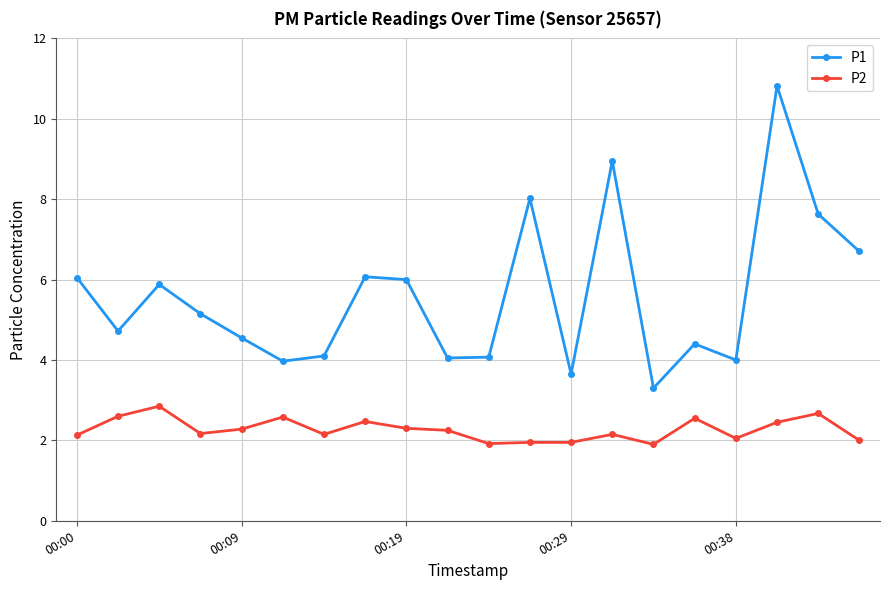

Which series has the largest total across all categories?

P1